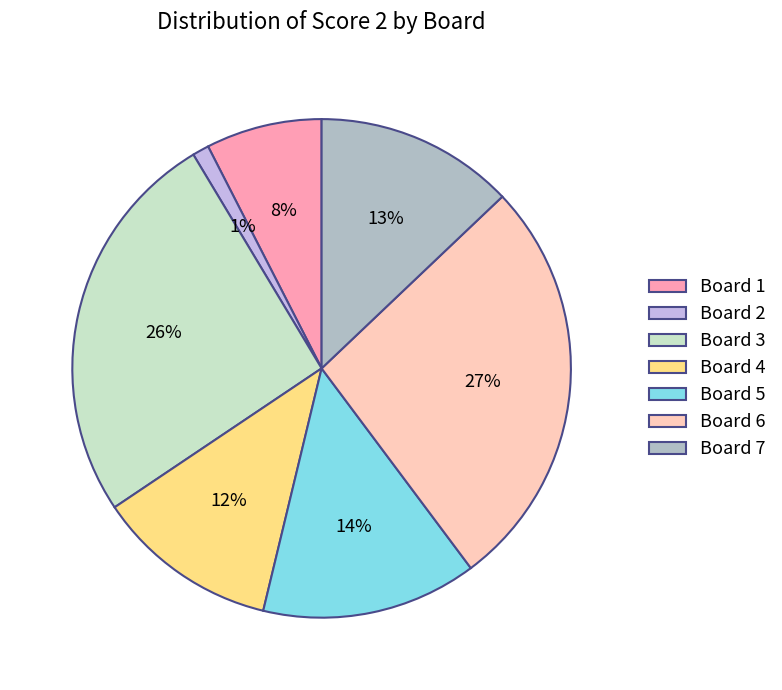

To the nearest percent, what is the combined percentage of Board 4 and Board 2?

13%